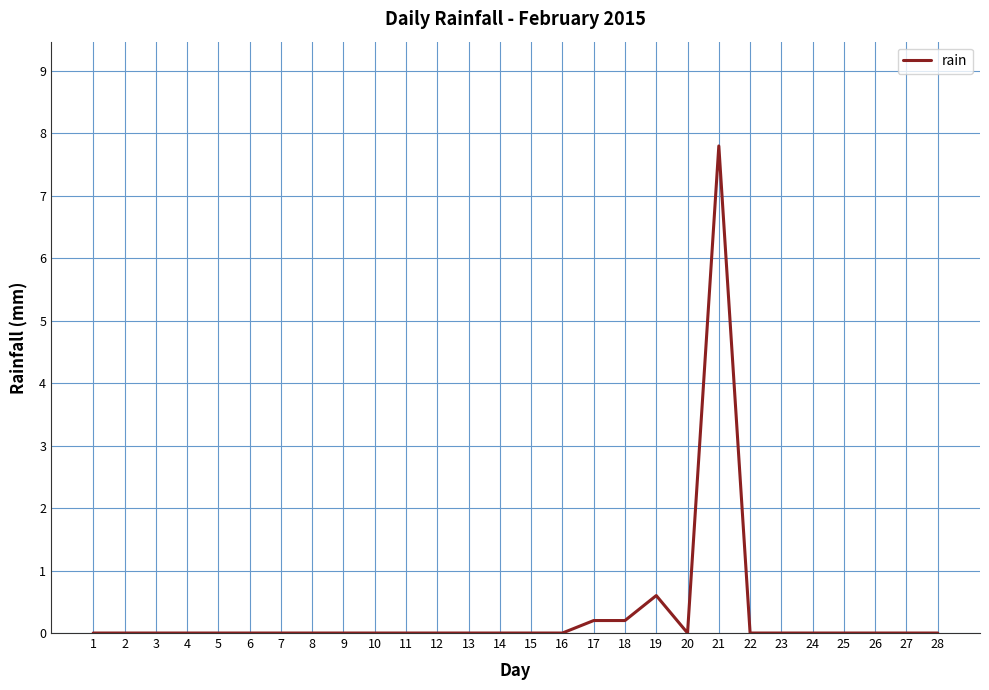

Reading left to right, extract all data points from this chart.

1=0.0	2=0.0	3=0.0	4=0.0	5=0.0	6=0.0	7=0.0	8=0.0	9=0.0	10=0.0	11=0.0	12=0.0	13=0.0	14=0.0	15=0.0	16=0.0	17=0.2	18=0.2	19=0.6	20=0.0	21=7.8	22=0.0	23=0.0	24=0.0	25=0.0	26=0.0	27=0.0	28=0.0